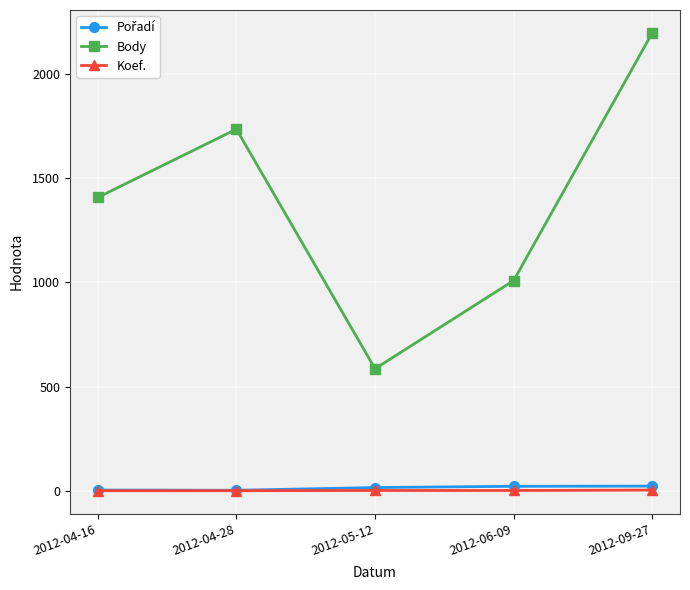

Does the chart have visible grid lines?

Yes